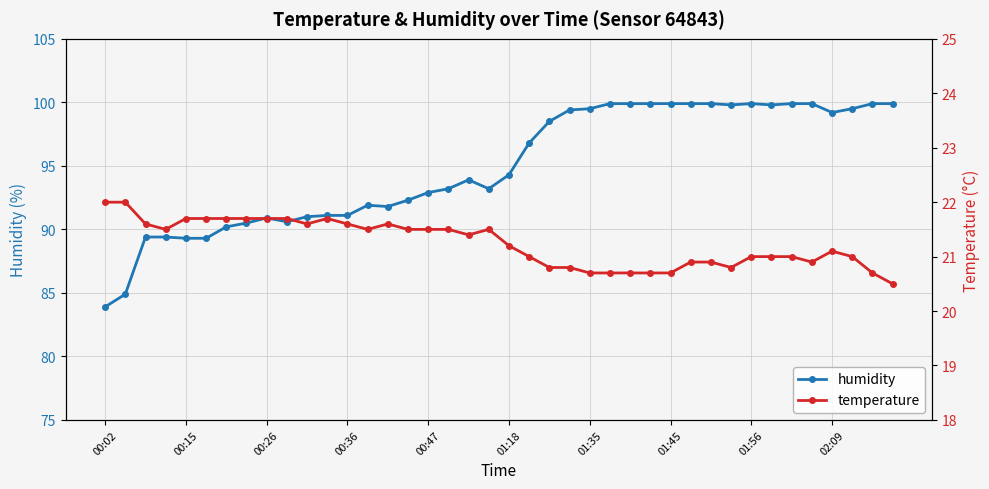

Which series has the largest total across all categories?

humidity